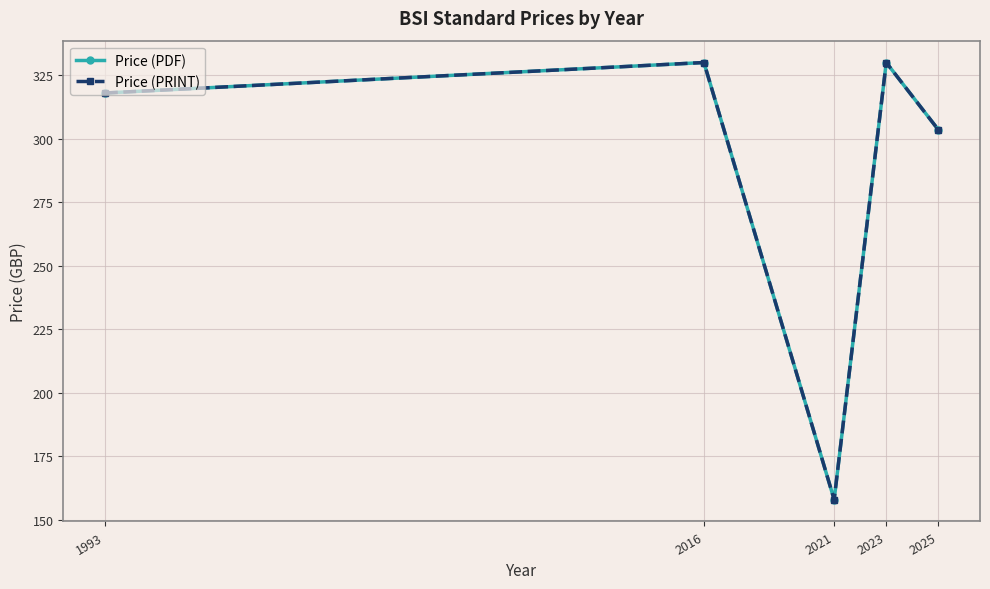

True or false: Price (PRINT) and Price (PDF) intersect in this chart.

False